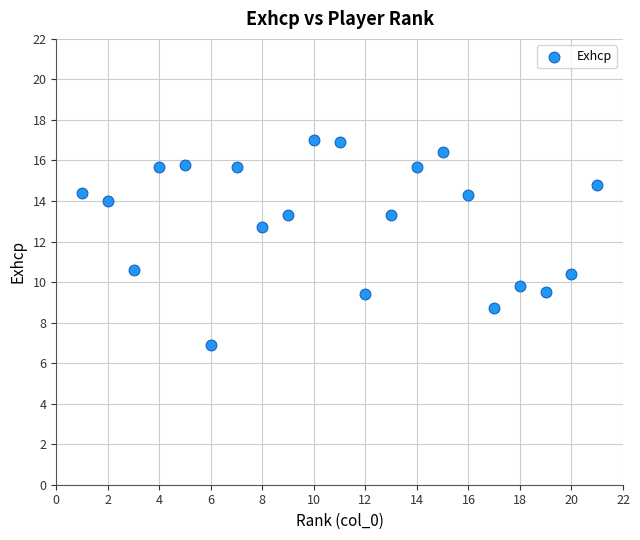

What is the range of Y values (max minus min)?

10.1